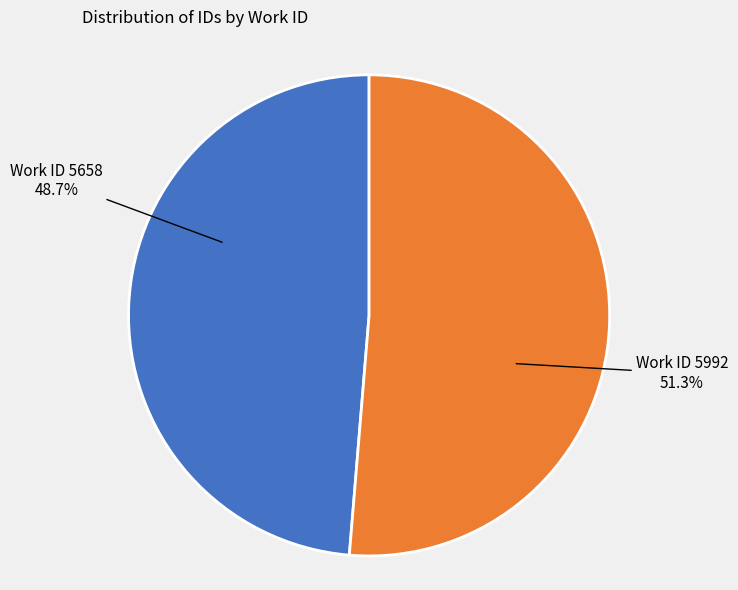

How many slices are in this pie chart?

2